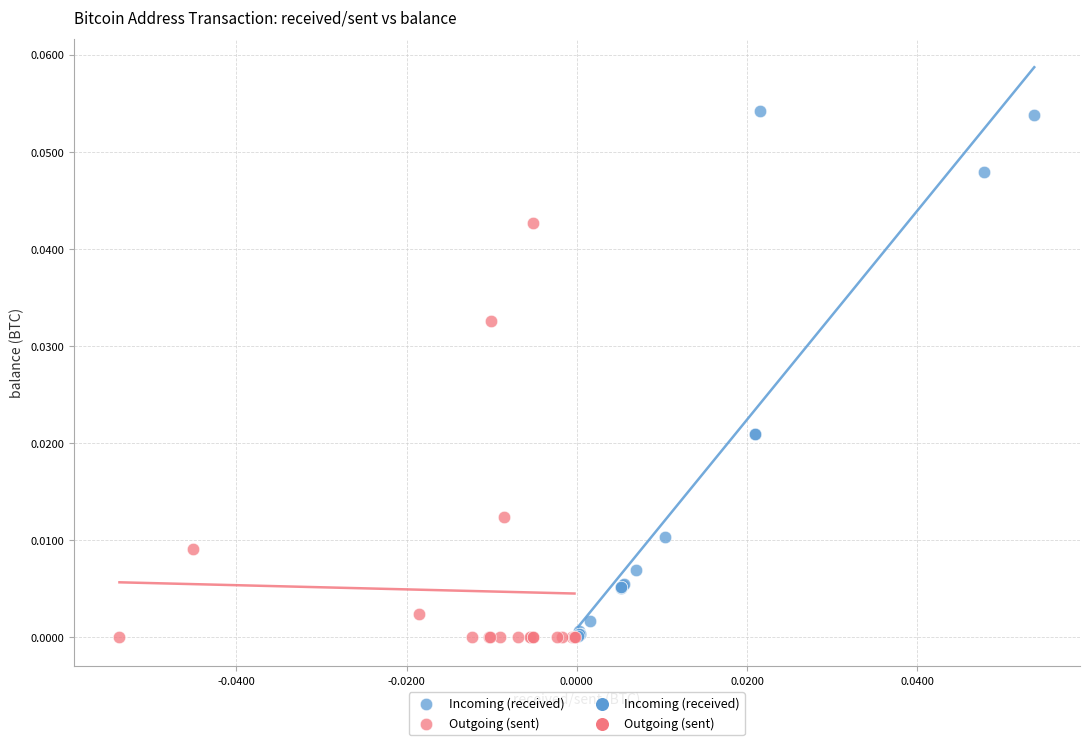

Which series has the widest spread of Y values?

Incoming (received)